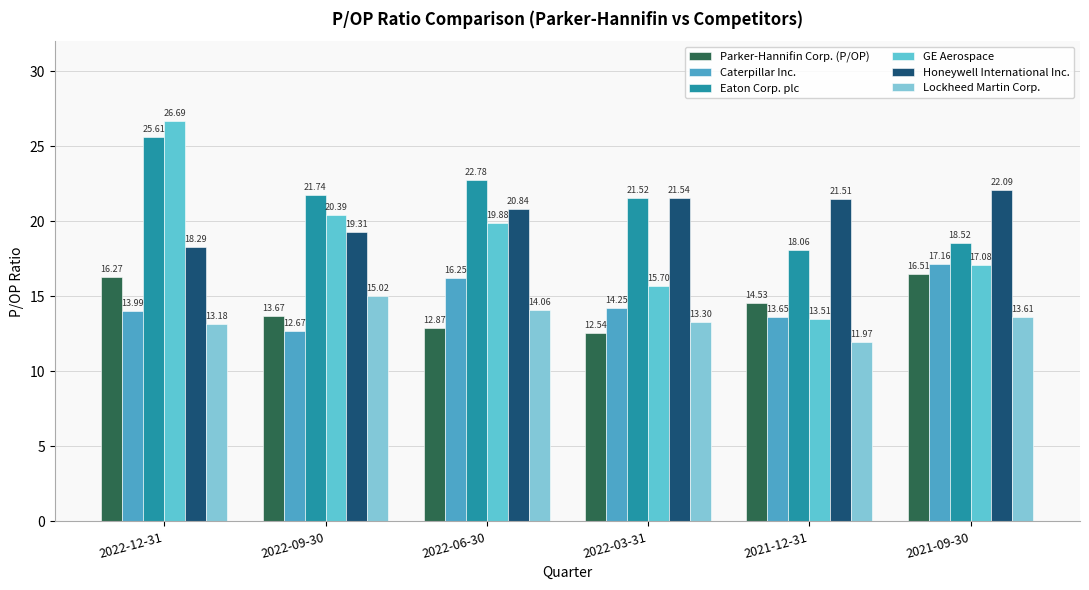

How many values in the Parker-Hannifin Corp. (P/OP) series are below 14?

3